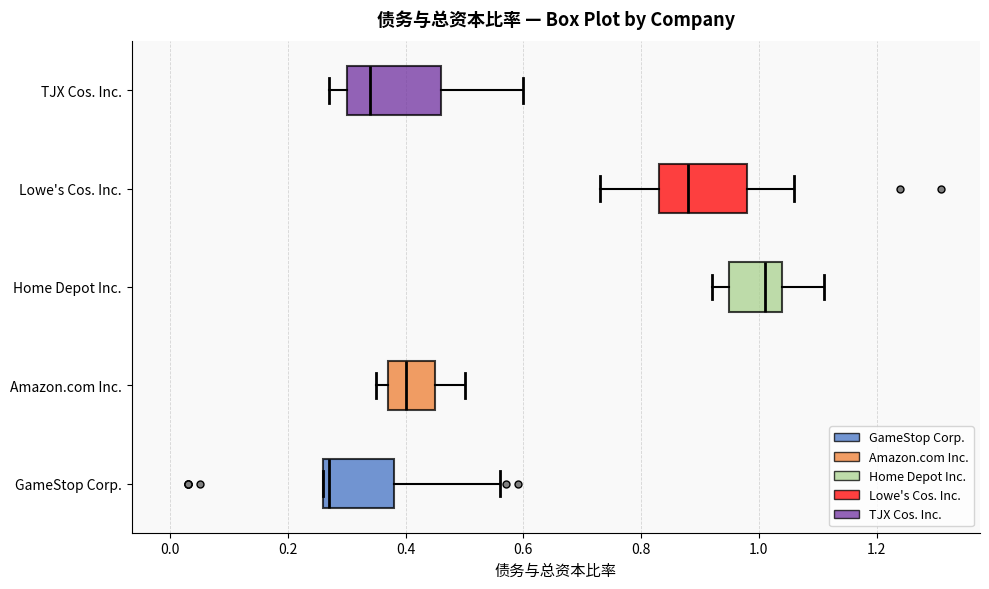

Which box's median line is the furthest to the left?

GameStop Corp.